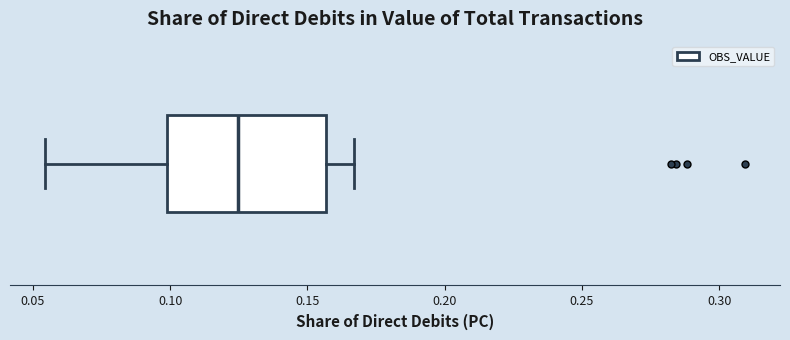

Where is the right edge of the box on the x-axis? The values are not printed on the chart, so give them approximately, as read against the axis.

0.155